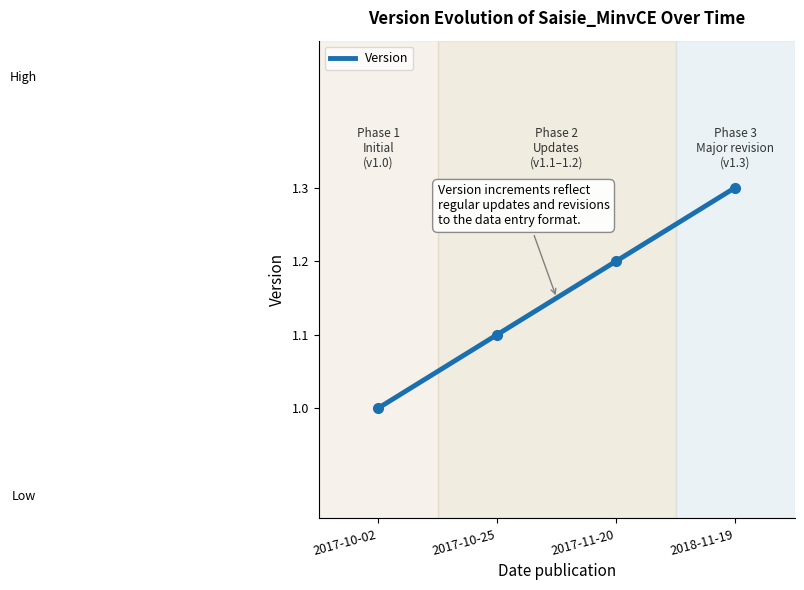

True or false: the data shows 2.3 at 2018-11-19.

False